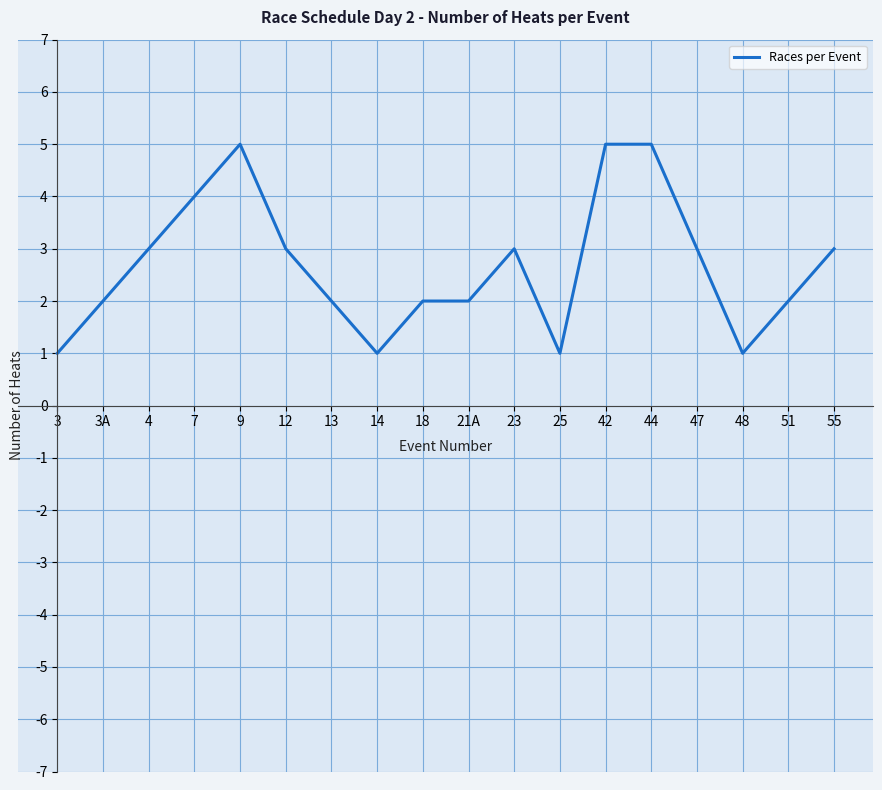

Does the chart display data point markers on the line(s)?

No